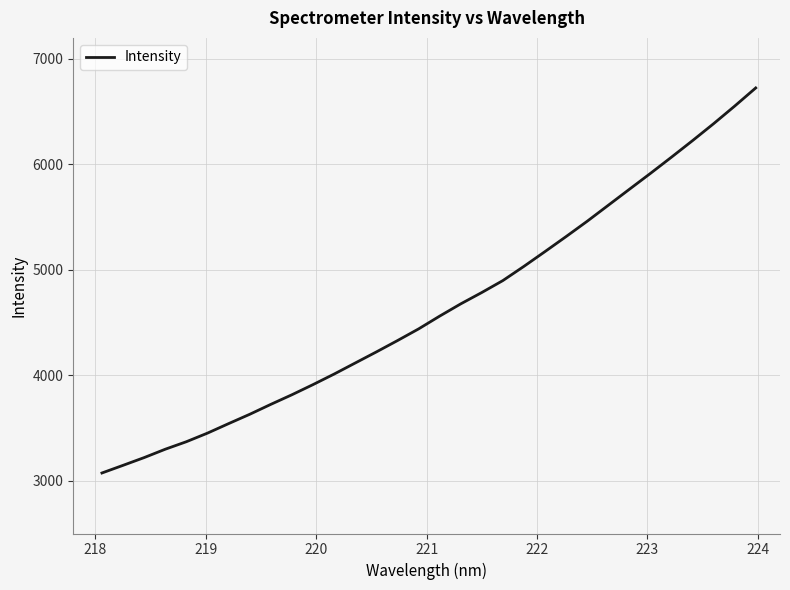

Does the chart display data point markers on the line(s)?

No